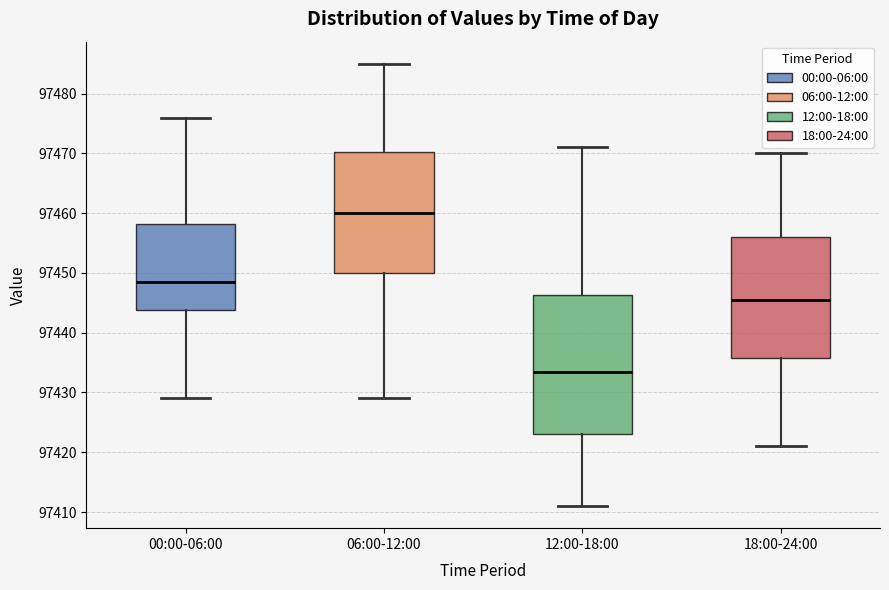

Which box has the highest median line?

06:00-12:00